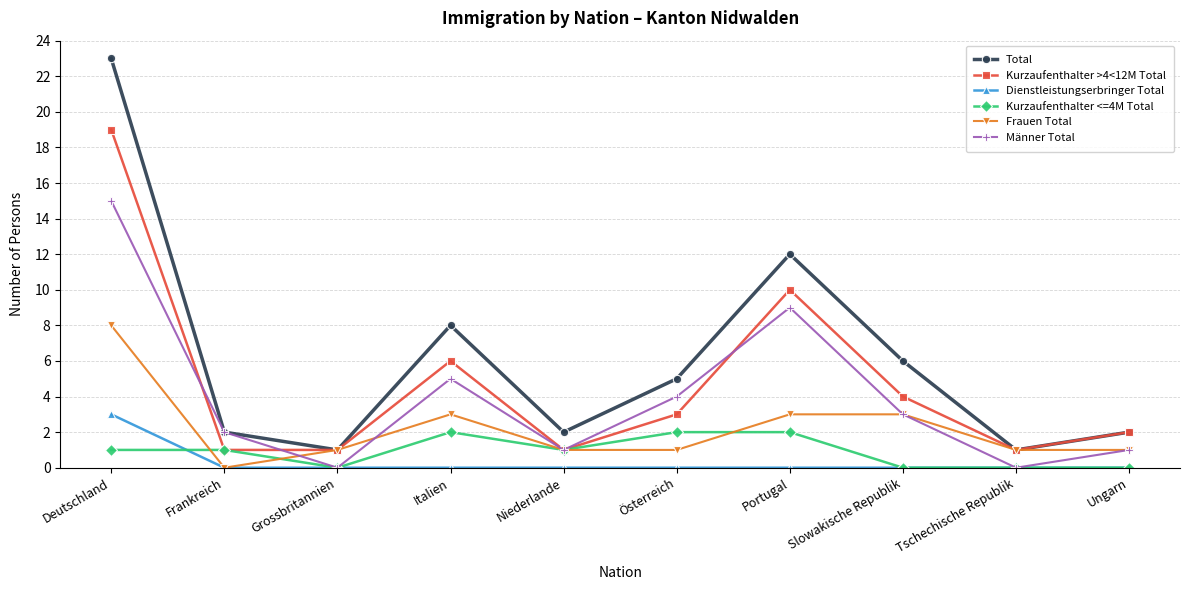

Reading right to left, what are all the values shown in this chart?

Total: Ungarn=2	Tschechische Republik=1	Slowakische Republik=6	Portugal=12	Österreich=5	Niederlande=2	Italien=8	Grossbritannien=1	Frankreich=2	Deutschland=23
Kurzaufenthalter >4<12M Total: Ungarn=2	Tschechische Republik=1	Slowakische Republik=4	Portugal=10	Österreich=3	Niederlande=1	Italien=6	Grossbritannien=1	Frankreich=1	Deutschland=19
Dienstleistungserbringer Total: Ungarn=0	Tschechische Republik=0	Slowakische Republik=0	Portugal=0	Österreich=0	Niederlande=0	Italien=0	Grossbritannien=0	Frankreich=0	Deutschland=3
Kurzaufenthalter <=4M Total: Ungarn=0	Tschechische Republik=0	Slowakische Republik=0	Portugal=2	Österreich=2	Niederlande=1	Italien=2	Grossbritannien=0	Frankreich=1	Deutschland=1
Frauen Total: Ungarn=1	Tschechische Republik=1	Slowakische Republik=3	Portugal=3	Österreich=1	Niederlande=1	Italien=3	Grossbritannien=1	Frankreich=0	Deutschland=8
Männer Total: Ungarn=1	Tschechische Republik=0	Slowakische Republik=3	Portugal=9	Österreich=4	Niederlande=1	Italien=5	Grossbritannien=0	Frankreich=2	Deutschland=15